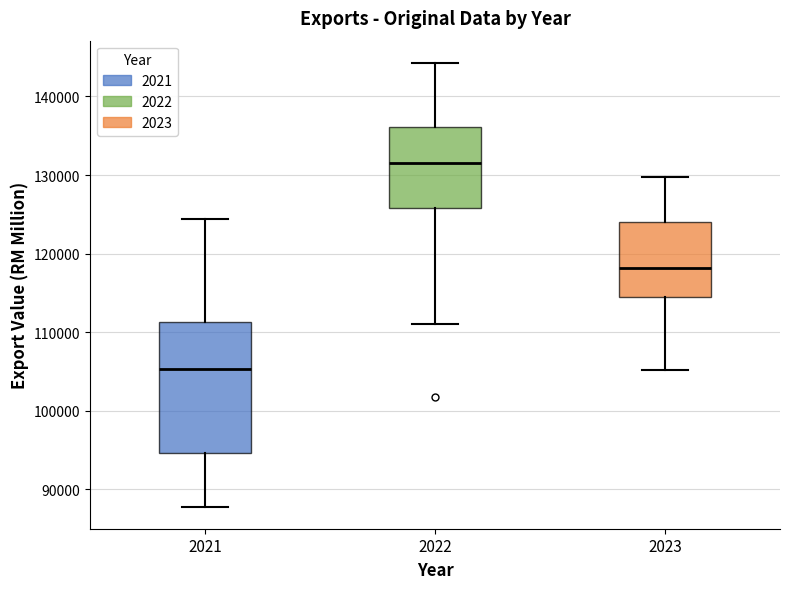

Which box is the tallest, from its lower edge to its upper edge?

2021